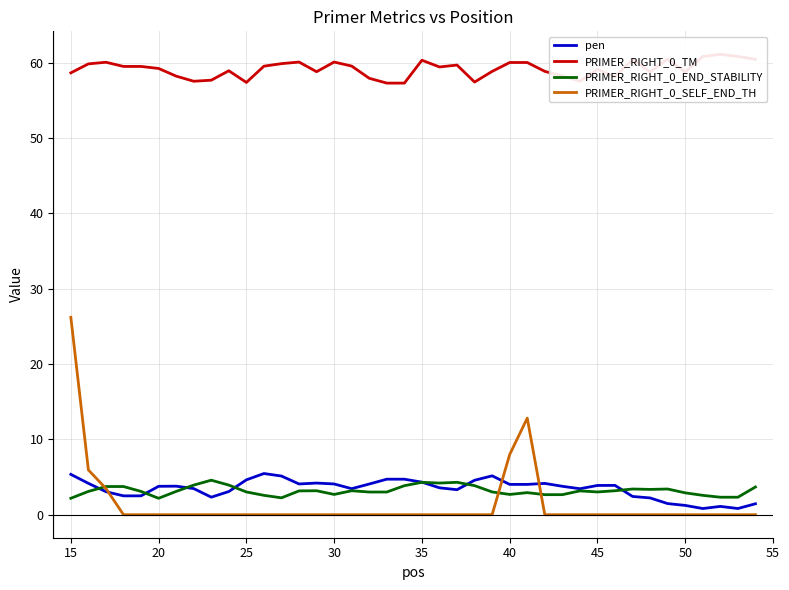

What is the highest value of the PRIMER_RIGHT_0_SELF_END_TH series?

26.2